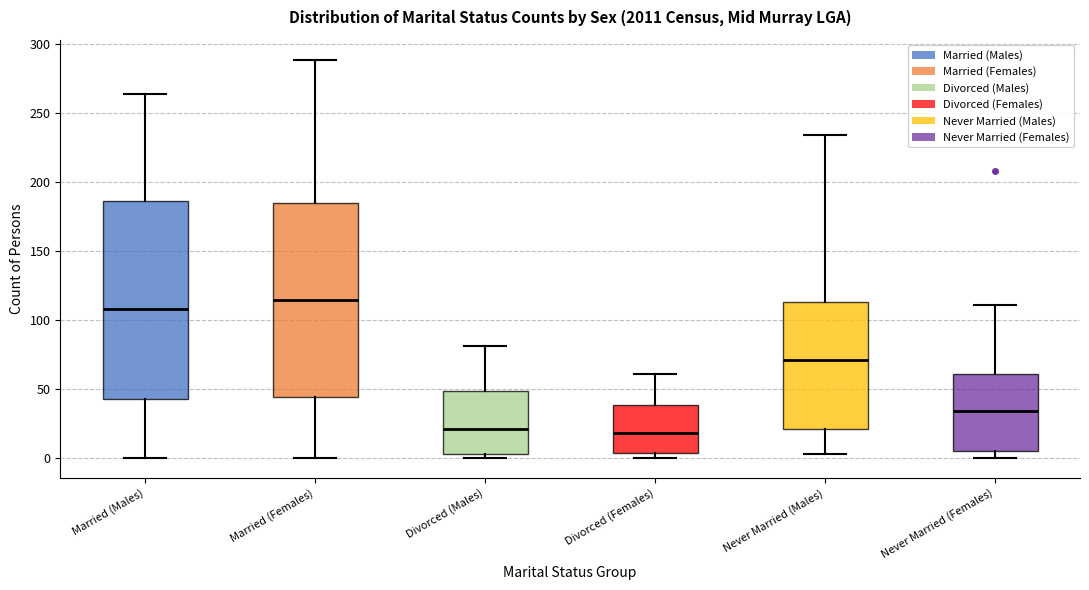

Where is the upper edge of the box for Married (Females) on the y-axis? The values are not printed on the chart, so give them approximately, as read against the axis.

185